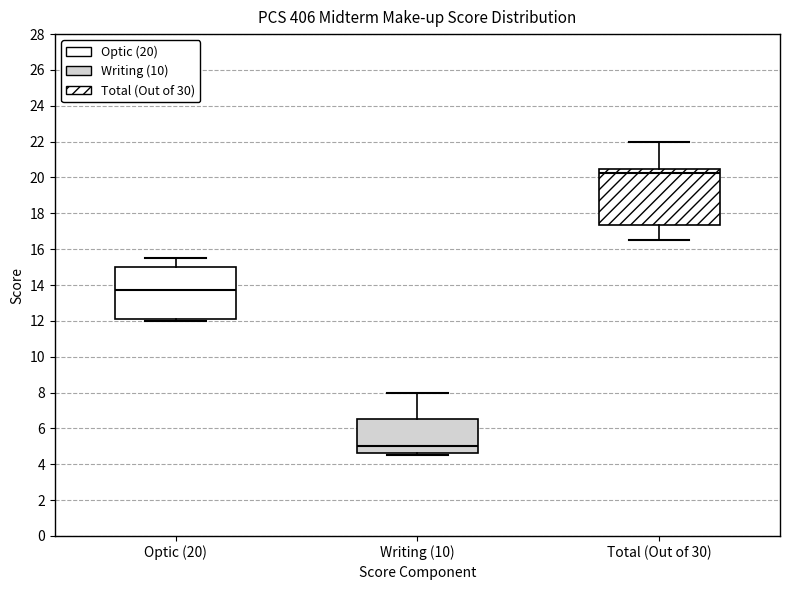

Reading left to right, transcribe this box plot: for each box, give where its median line is, the range the box spans, and where its two whiskers end, as read against the y-axis. The values are not printed on the chart, so give them approximately, as read against the axis.

Optic (20): median 13.8, box 12.2 to 15.0, whiskers 12.0 to 15.6
Writing (10): median 5.0, box 4.6 to 6.6, whiskers 4.6 (just below the box's lower edge) to 8.0
Total (Out of 30): median 20.2, box 17.4 to 20.6, whiskers 16.6 to 22.0